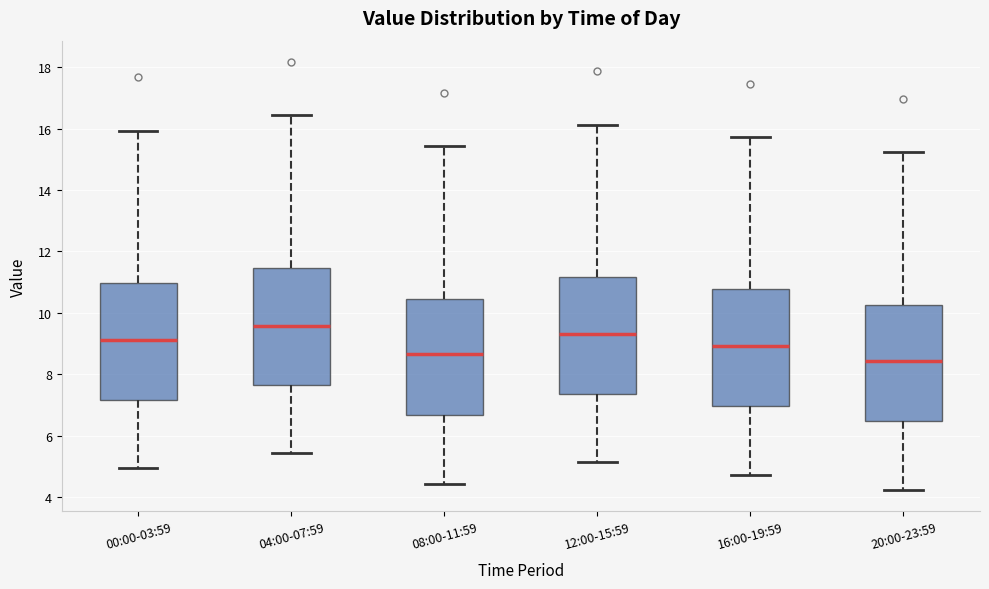

Reading left to right, transcribe this box plot: for each box, give where its median line is, the range the box spans, and where its two whiskers end, as read against the y-axis. The values are not printed on the chart, so give them approximately, as read against the axis.

00:00-03:59: median 9.2, box 7.2 to 11.0, whiskers 5.0 to 16.0
04:00-07:59: median 9.6, box 7.6 to 11.4, whiskers 5.4 to 16.4
08:00-11:59: median 8.6, box 6.6 to 10.4, whiskers 4.4 to 15.4
12:00-15:59: median 9.4, box 7.4 to 11.2, whiskers 5.2 to 16.2
16:00-19:59: median 9.0, box 7.0 to 10.8, whiskers 4.8 to 15.8
20:00-23:59: median 8.4, box 6.4 to 10.2, whiskers 4.2 to 15.2